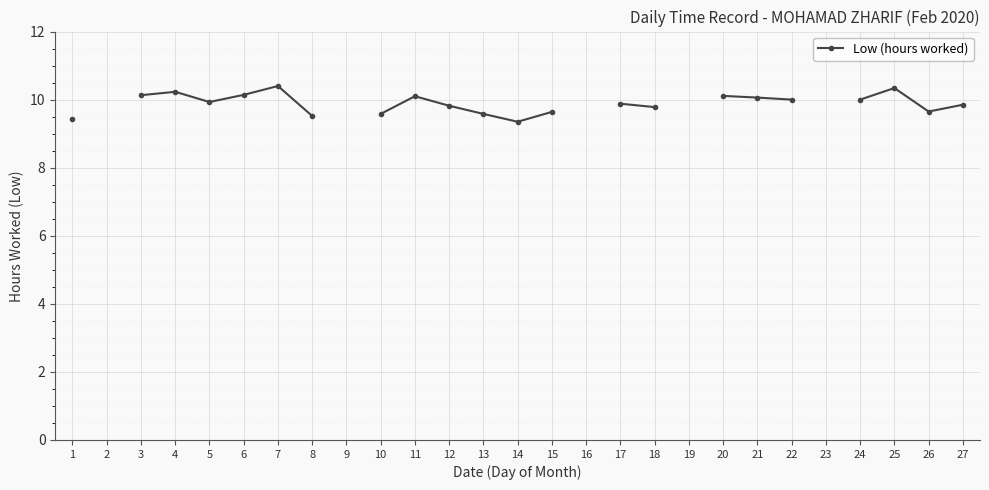

What value does the data have at 20?

10.1